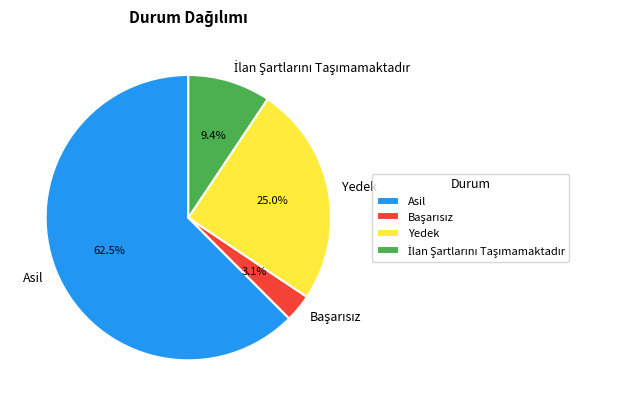

Which slice is the largest?

Asil